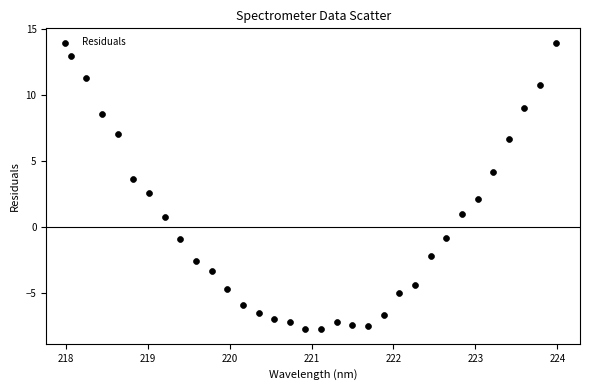

What is the range of Y values (max minus min)?

21.7